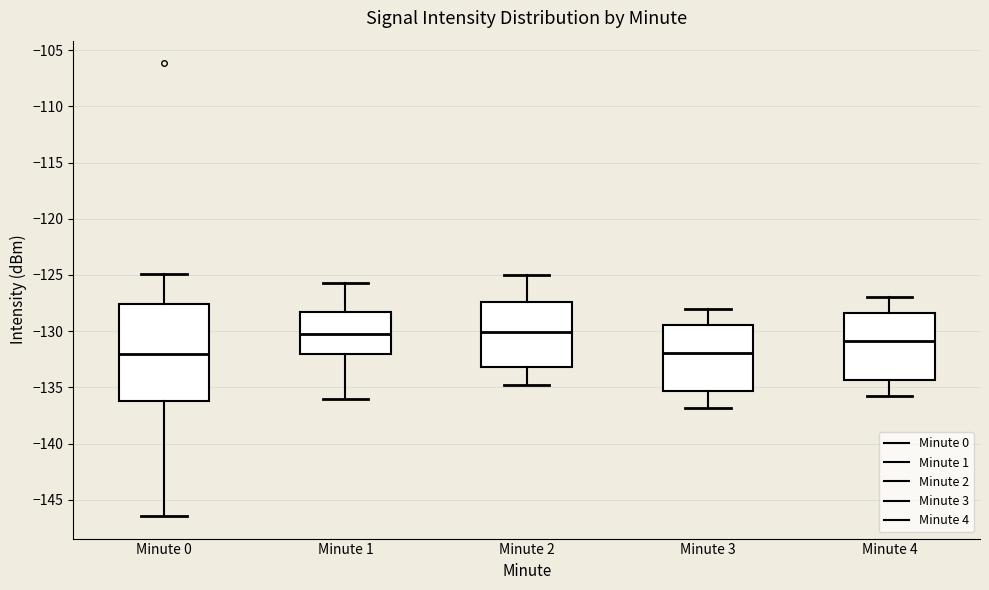

Comparing the boxes themselves (not the whiskers), which one is the tallest?

Minute 0